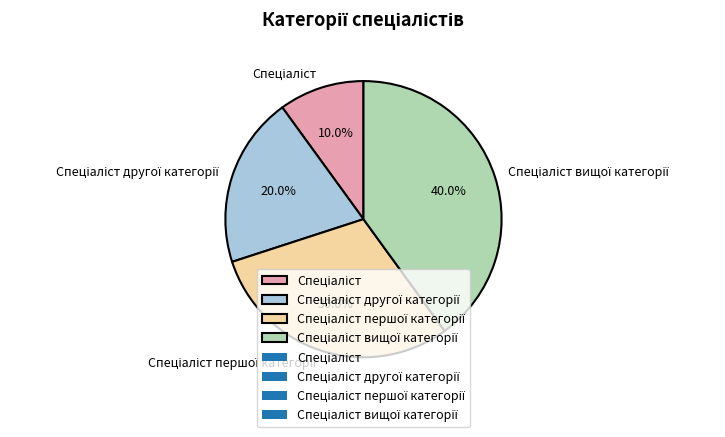

Is there a majority slice in this chart?

No